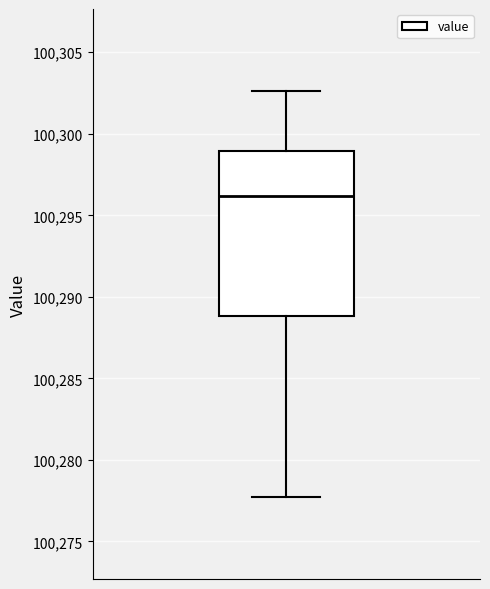

Transcribe this box plot: give where the median line is, the range the box spans, and where the two whiskers end, as read against the y-axis. The values are not printed on the chart, so give them approximately, as read against the axis.

median 100296.0, box 100289.0 to 100299.0, whiskers 100277.5 to 100302.5